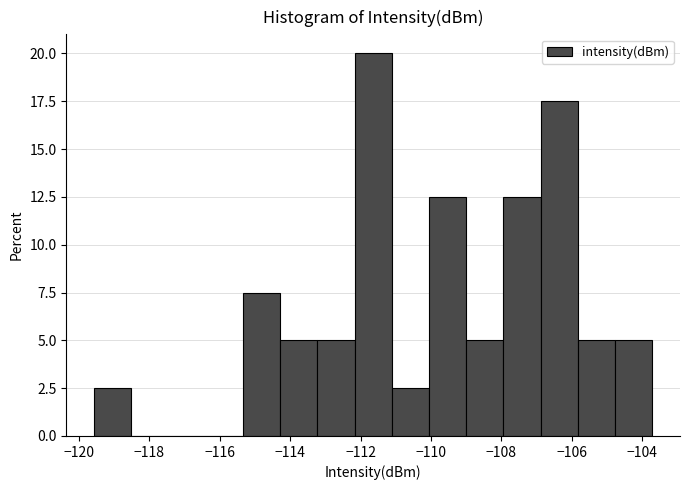

Reading left to right, list every bar in this chart as the range it spans on the x-axis followed by its height. Neither the bar edges nor the heights are printed on the chart, so give them approximately, as read against the axes.

-119.6 to -118.6: 2.5
-118.6 to -117.4: 0
-117.4 to -116.4: 0
-116.4 to -115.4: 0
-115.4 to -114.2: 7.5
-114.2 to -113.2: 5.0
-113.2 to -112.2: 5.0
-112.2 to -111.2: 20.0
-111.2 to -110.0: 2.5
-110.0 to -109.0: 12.5
-109.0 to -108.0: 5.0
-108.0 to -106.8: 12.5
-106.8 to -105.8: 17.5
-105.8 to -104.8: 5.0
-104.8 to -103.8: 5.0